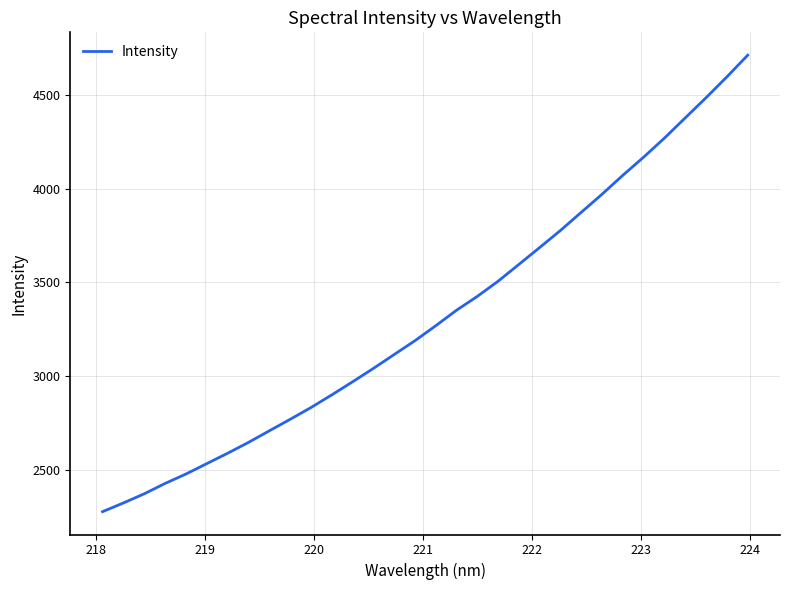

What is the greatest value displayed?

4714.9